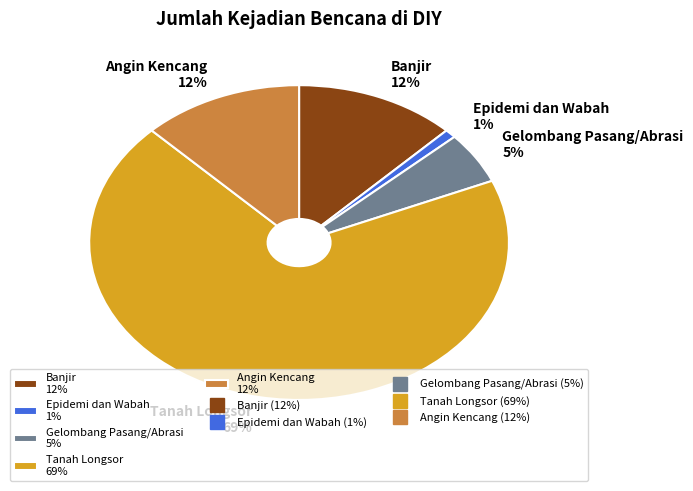

What is the largest slice in the pie chart?

Tanah Longsor